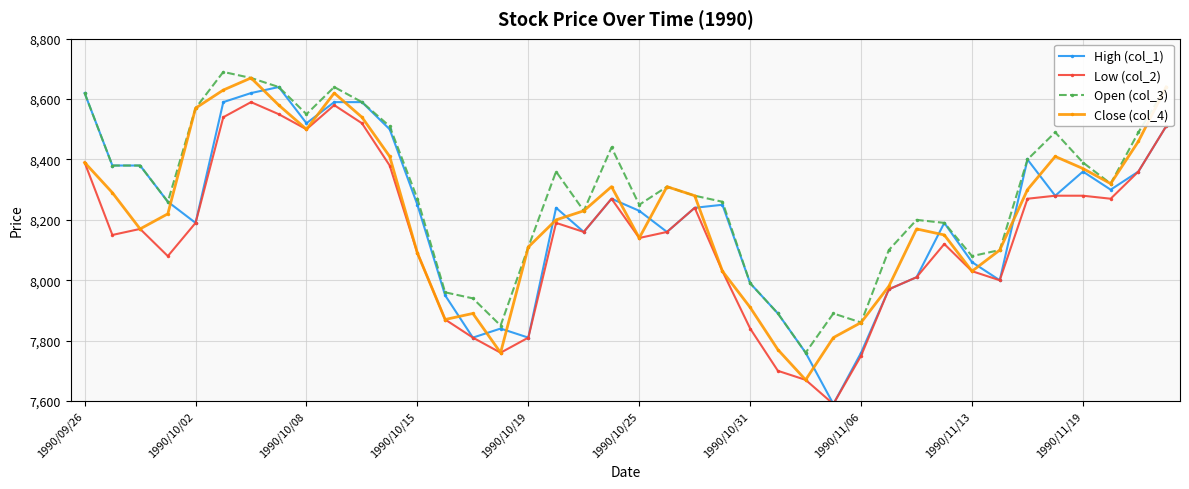

In Close (col_4), how many points are lower than both neighbors (excluding endpoints)?

8